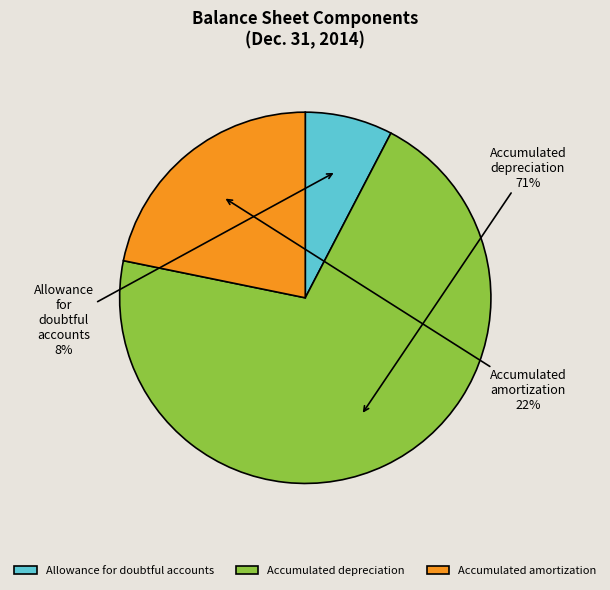

What is the smallest slice in the pie chart?

Allowance for doubtful accounts